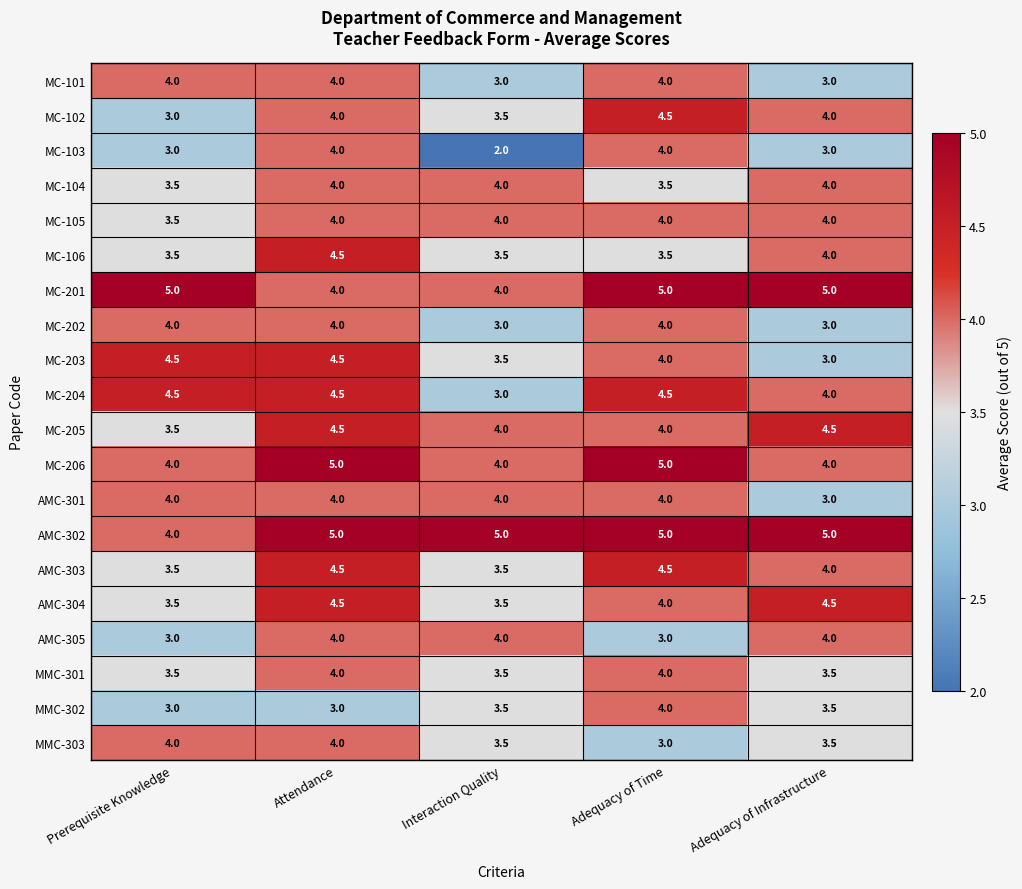

How many data points does each series have?

5